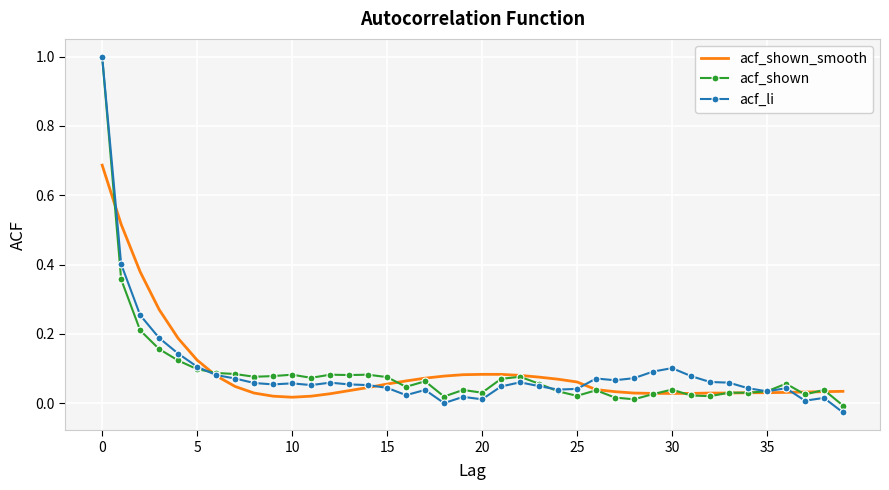

What is the maximum value for acf_li?

1.0